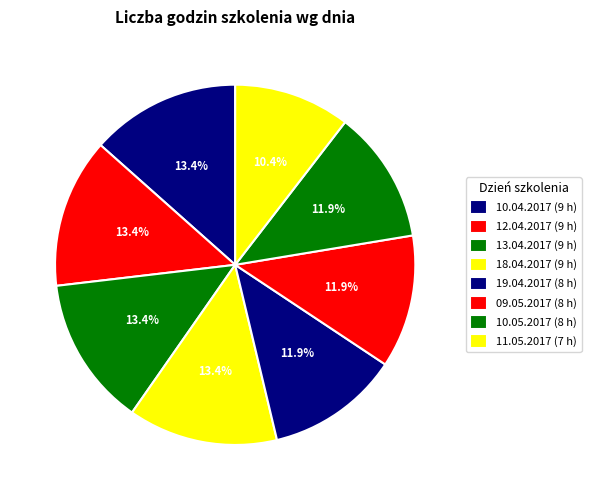

Is there a majority slice in this chart?

No